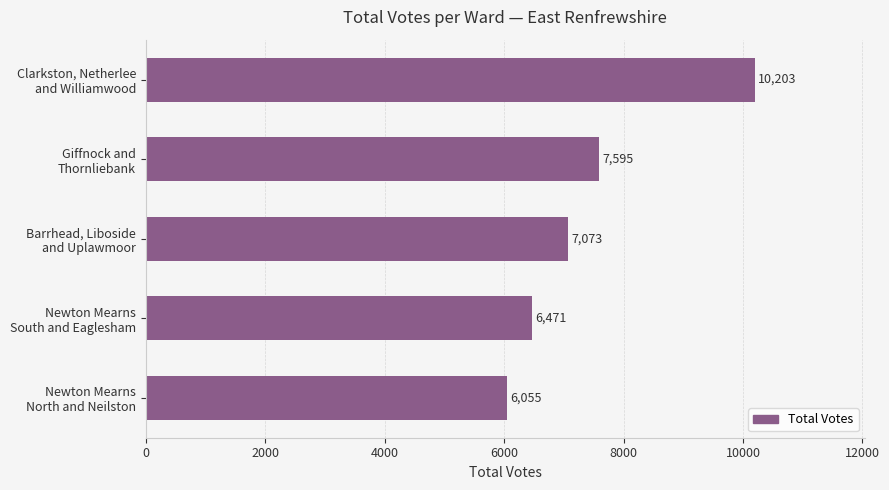

Which category has the highest value across all series?

Clarkston, Netherlee
and Williamwood